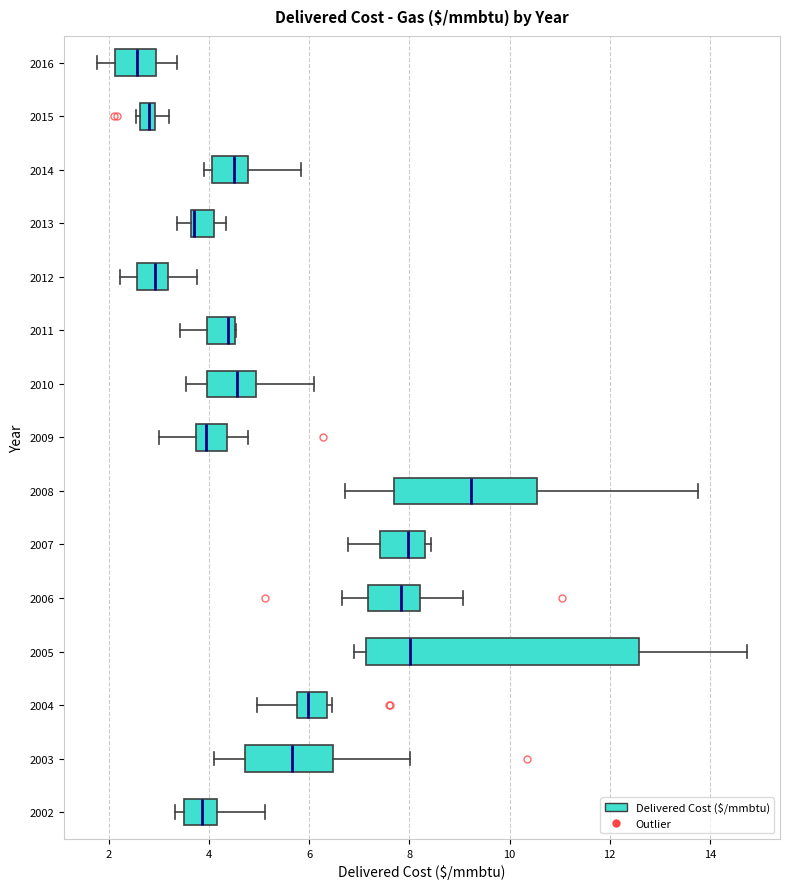

Which box's median line is the furthest to the left?

2016